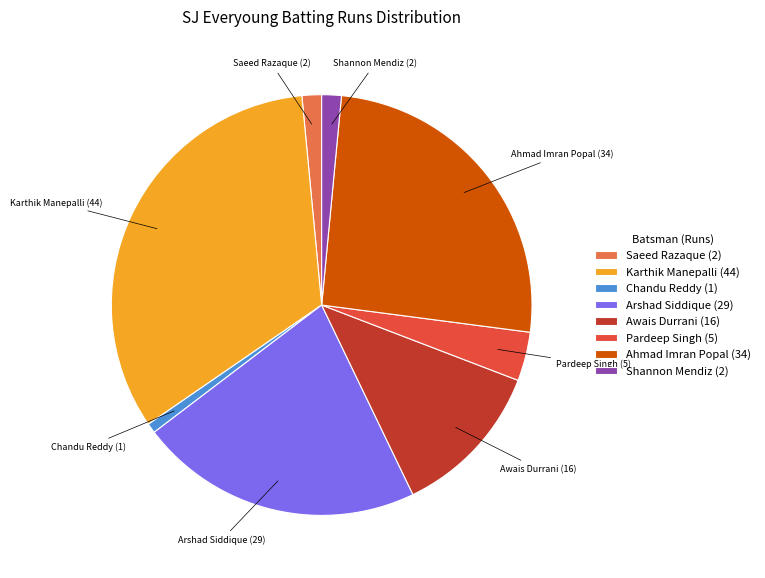

How many segments does this pie chart have?

8